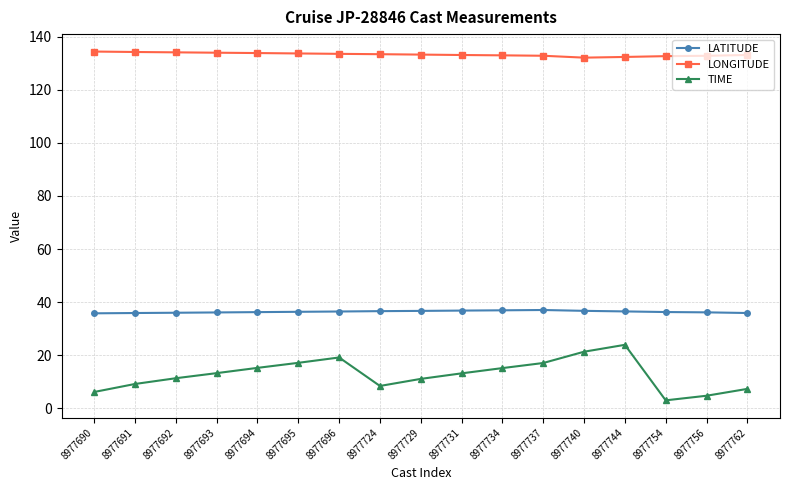

What is the maximum value shown in the chart?

134.4